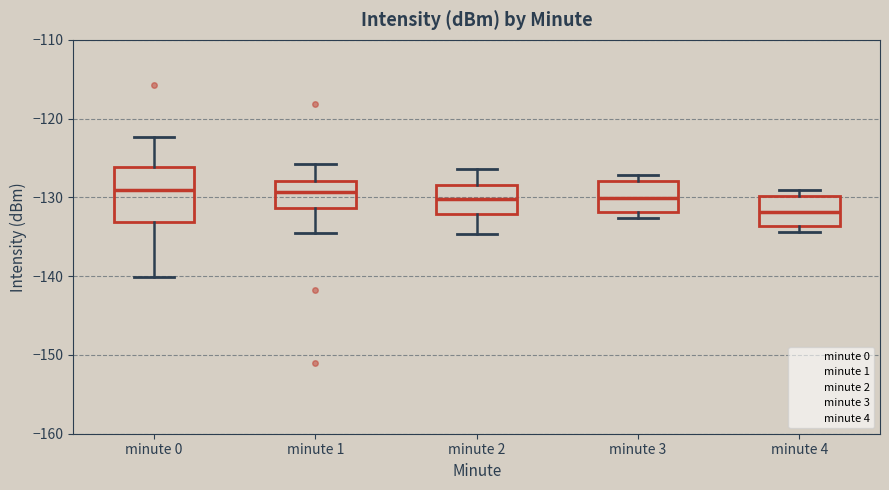

Reading left to right, read every box against the y-axis: the position of its median line, the range the box covers, and the ends of its whiskers. The values are not printed on the chart, so give them approximately, as read against the axis.

minute 0: median -129, box -133 to -126, whiskers -140 to -122
minute 1: median -129, box -131 to -128, whiskers -135 to -126
minute 2: median -130, box -132 to -128, whiskers -135 to -126
minute 3: median -130, box -132 to -128, whiskers -133 to -127
minute 4: median -132, box -134 to -130, whiskers -134 (just below the box's lower edge) to -129